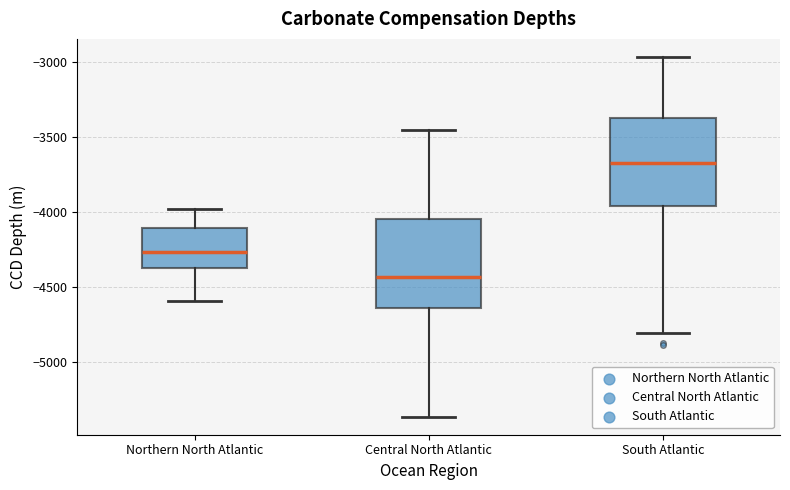

Which box's median line is the lowest?

Central North Atlantic